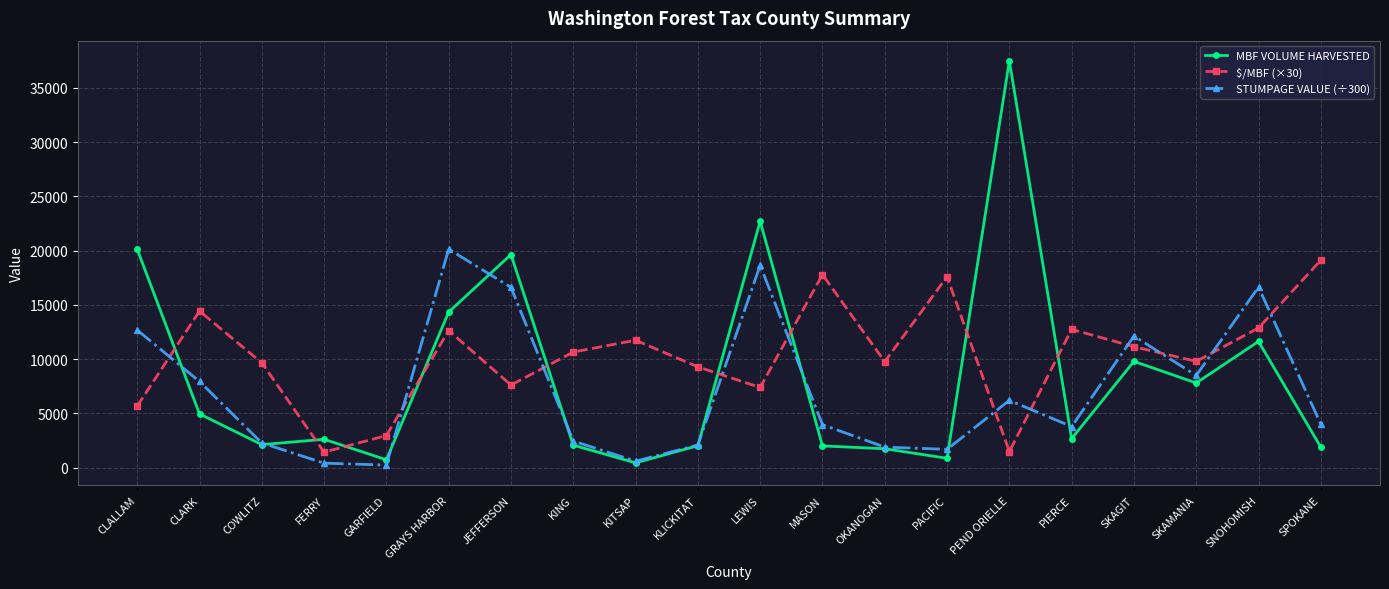

In $/MBF (×30), how many points are higher than both neighbors (excluding endpoints)?

6